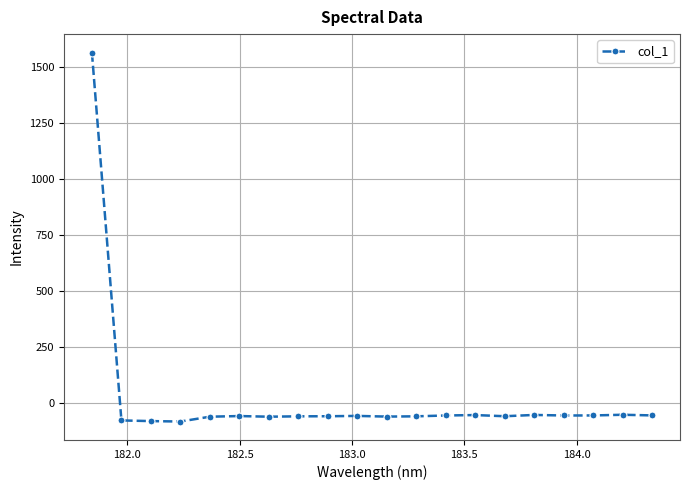

How many values are above zero?

1